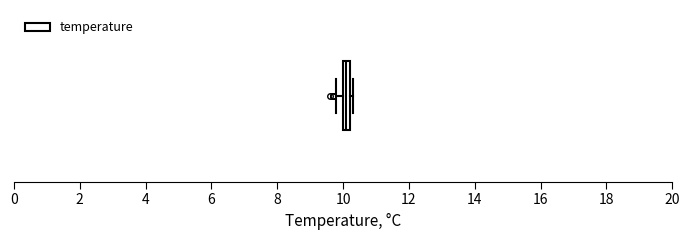

Where is the right edge of the box on the x-axis? The values are not printed on the chart, so give them approximately, as read against the axis.

10.2